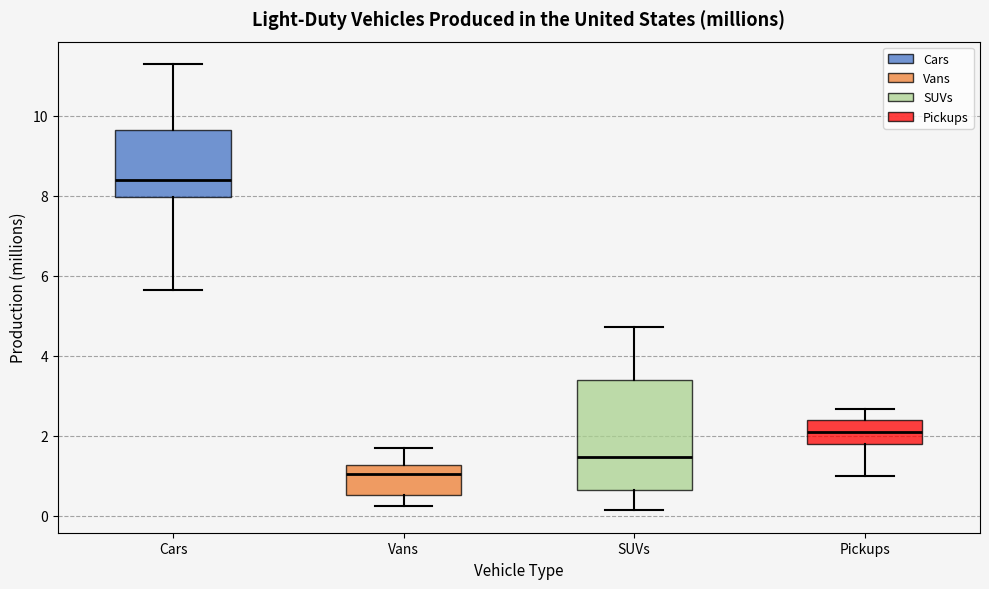

Reading left to right, transcribe this box plot: for each box, give where its median line is, the range the box spans, and where its two whiskers end, as read against the y-axis. The values are not printed on the chart, so give them approximately, as read against the axis.

Cars: median 8.4, box 8.0 to 9.6, whiskers 5.6 to 11.4
Vans: median 1.0, box 0.6 to 1.2, whiskers 0.2 to 1.6
SUVs: median 1.4, box 0.6 to 3.4, whiskers 0.2 to 4.8
Pickups: median 2.0, box 1.8 to 2.4, whiskers 1.0 to 2.6